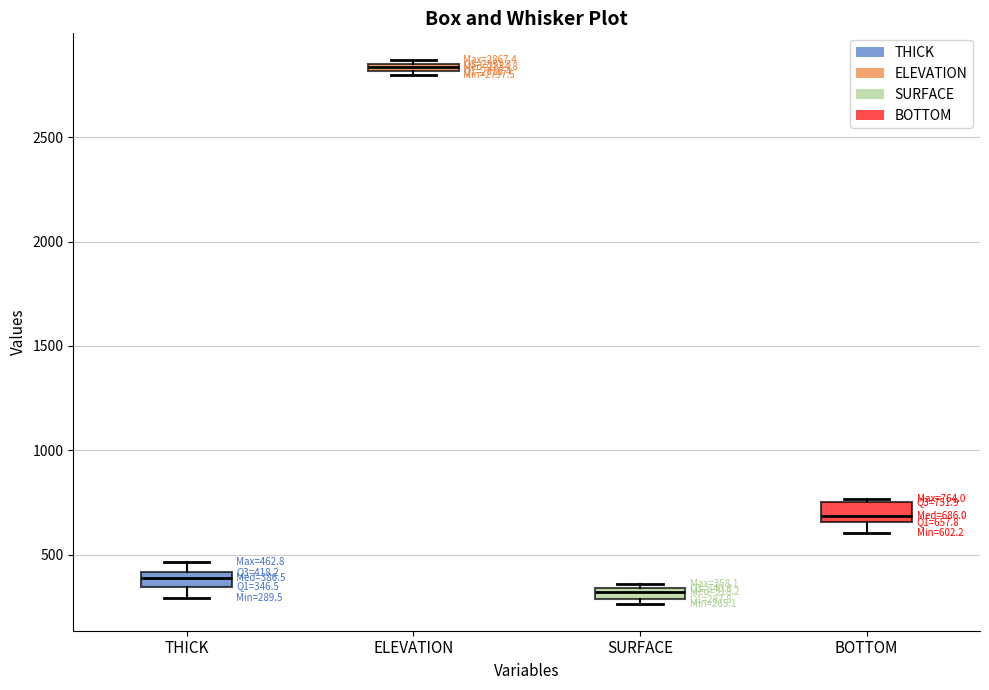

Which box's median line is the highest?

ELEVATION